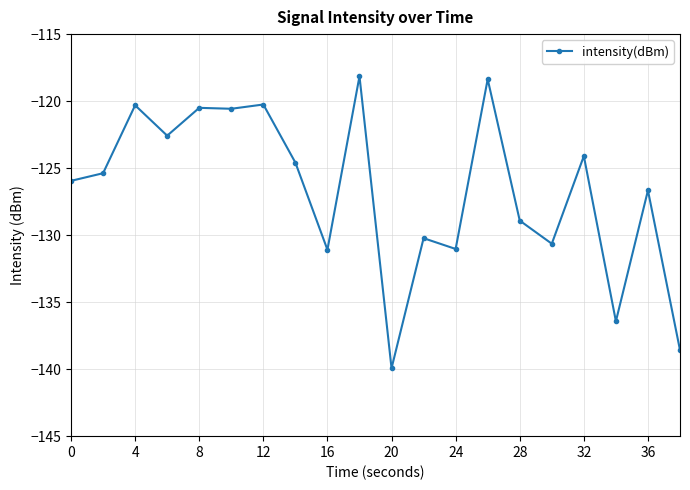

True or false: there are more than 2 points higher than both neighbors.

True